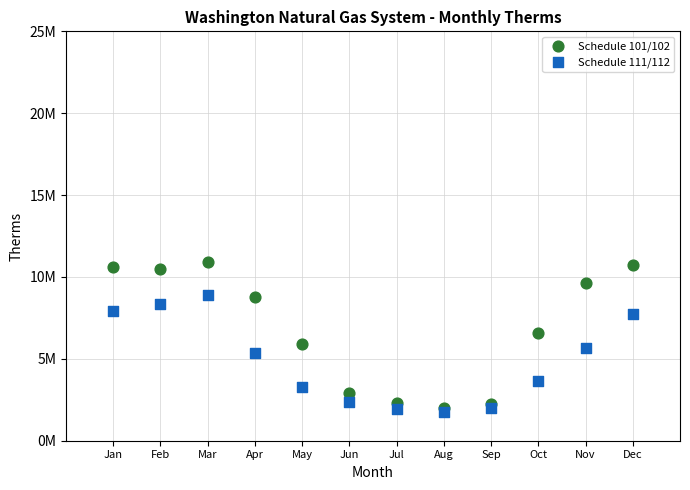

Which series has the widest spread of Y values?

Schedule 101/102